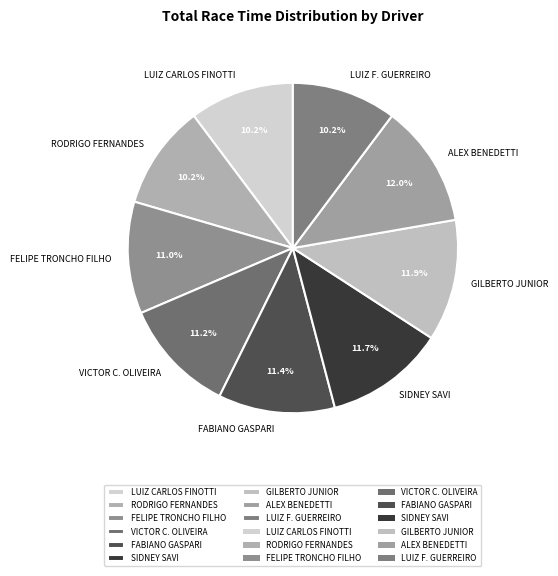

To the nearest percent, what is the combined percentage of SIDNEY SAVI and RODRIGO FERNANDES?

22%